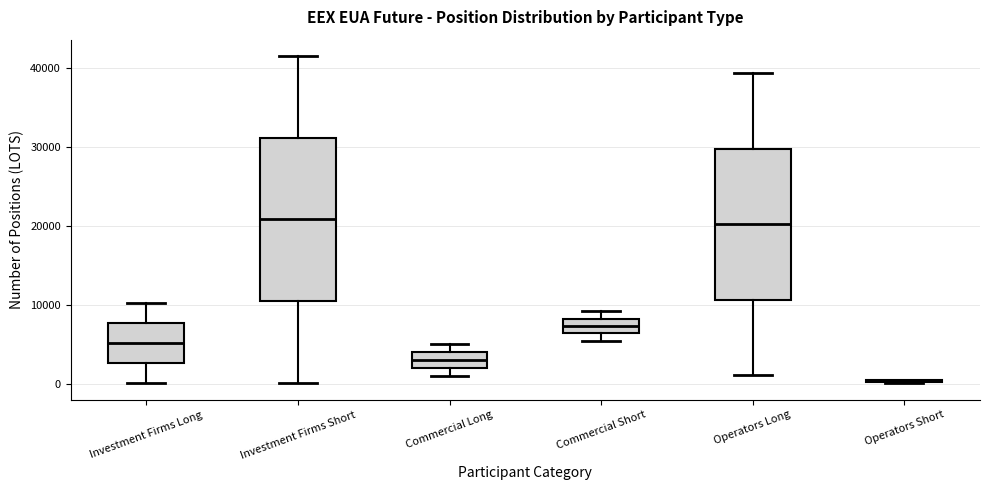

Comparing the boxes themselves (not the whiskers), which one is the tallest?

Investment Firms Short